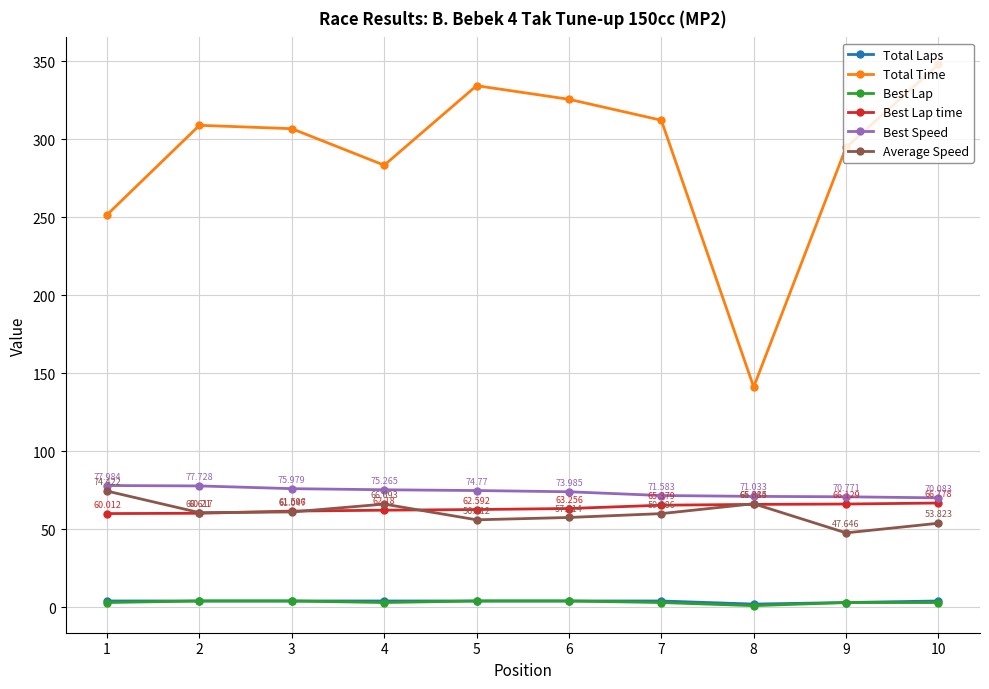

At which label is Average Speed closest to 61?

3